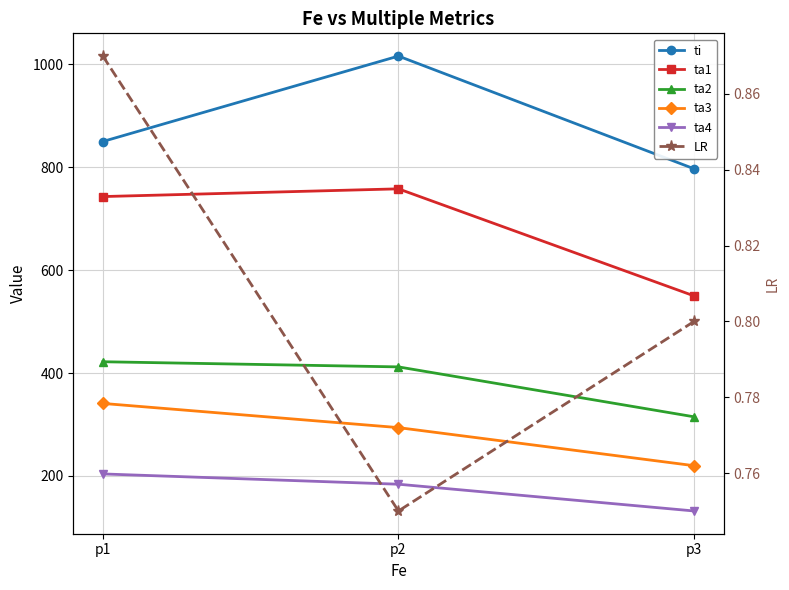

What is the difference between the second highest and minimum values in the ta1 series?

193.0